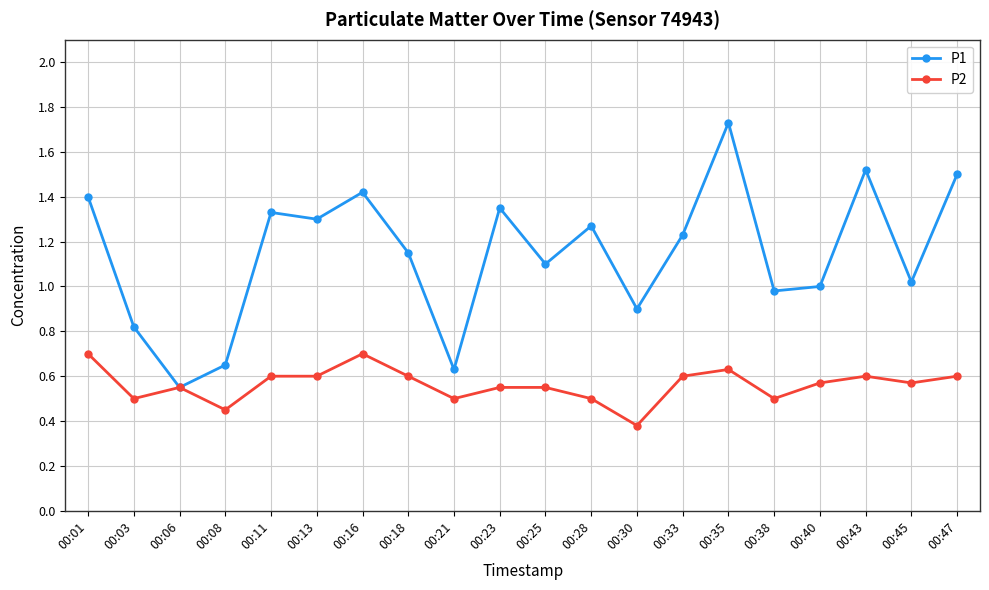

What is the sum of all P1 values?

22.9